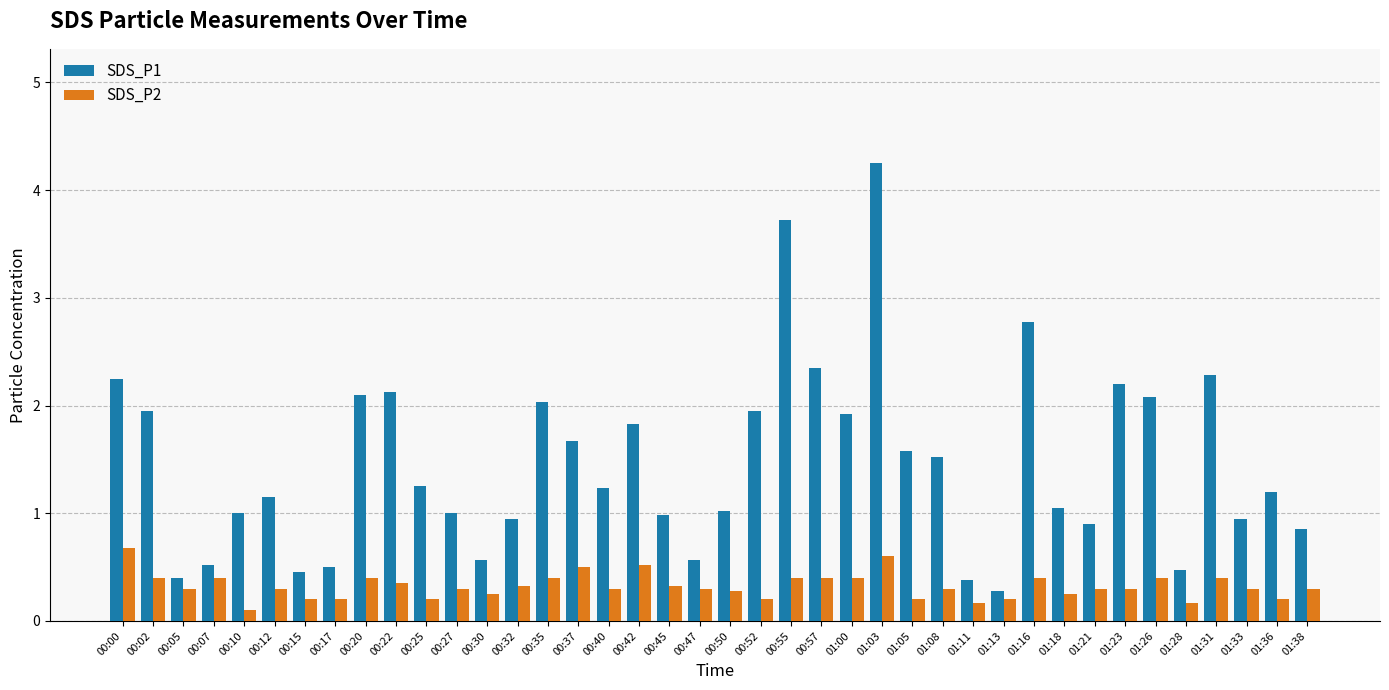

Is it true that SDS_P2 equals 0.7 at 00:37?

False